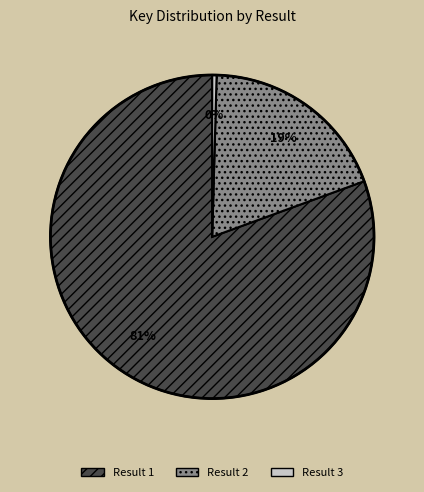

Which category has the biggest portion of the pie?

Result 1